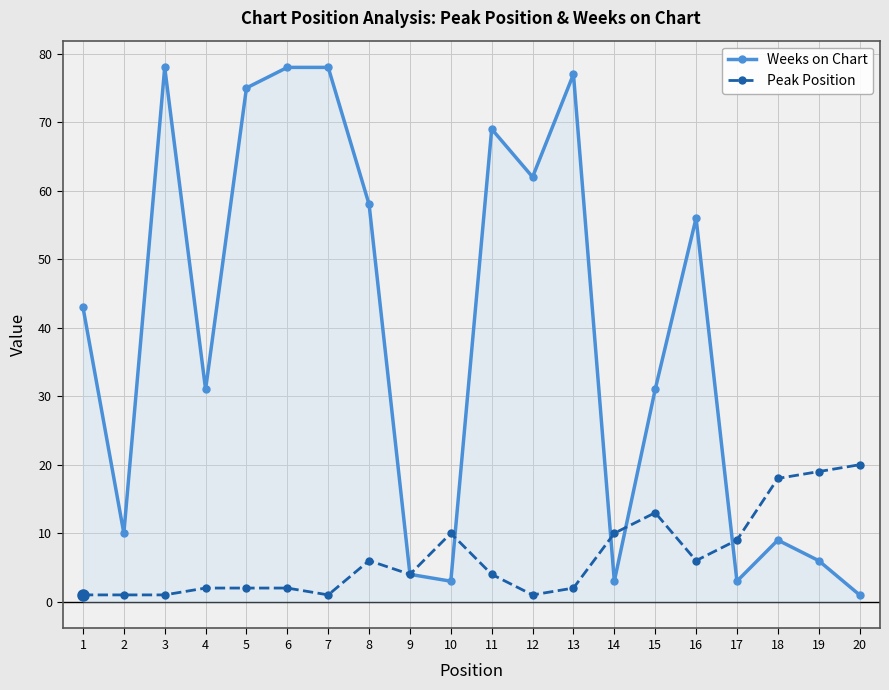

Which series has the widest spread of values?

Weeks on Chart